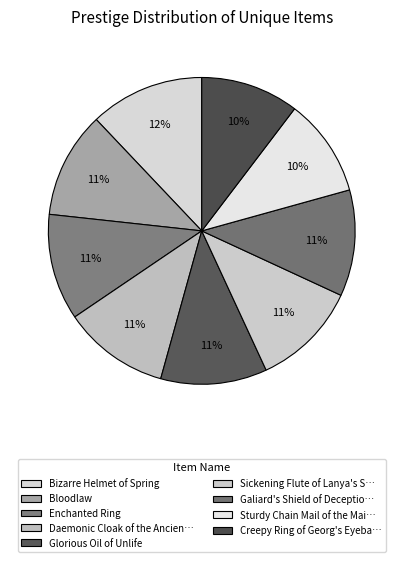

How many segments does this pie chart have?

9